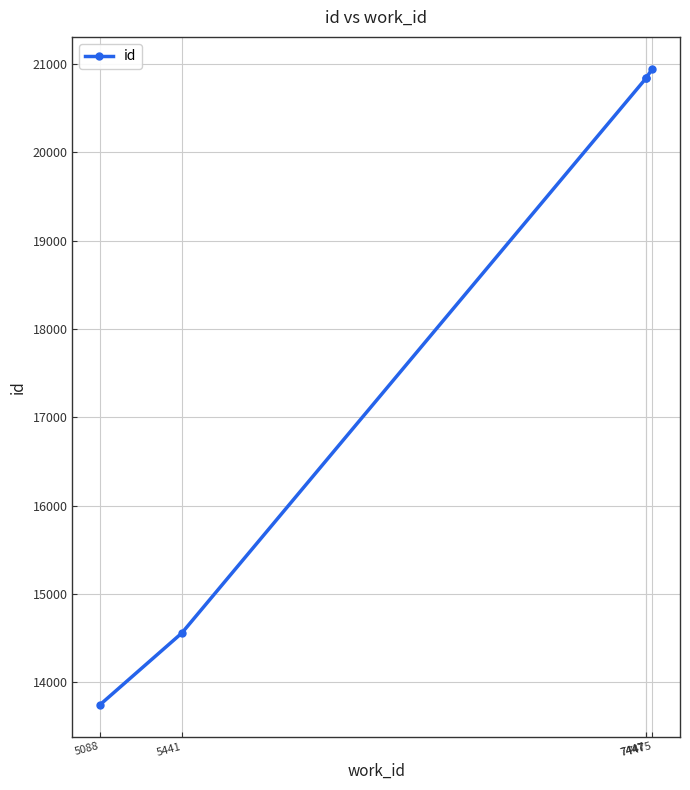

Which label corresponds to the smallest value in the chart?

5088